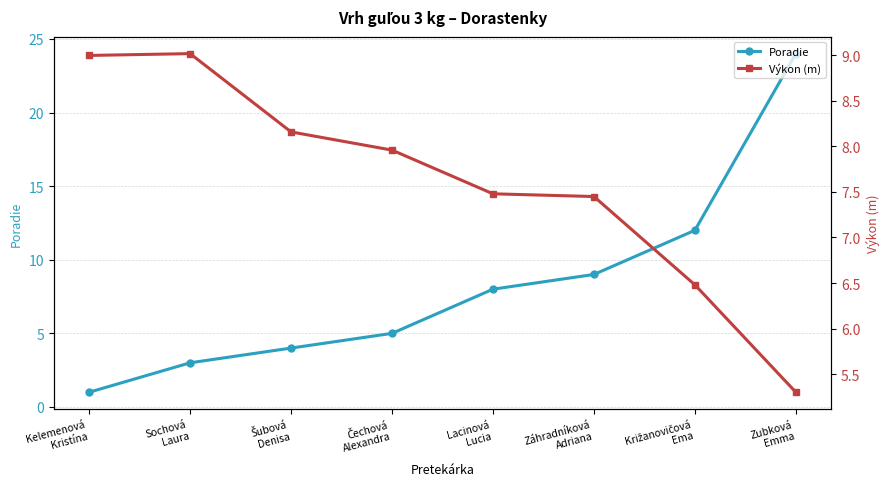

What is the maximum value for Výkon (m)?

9.0